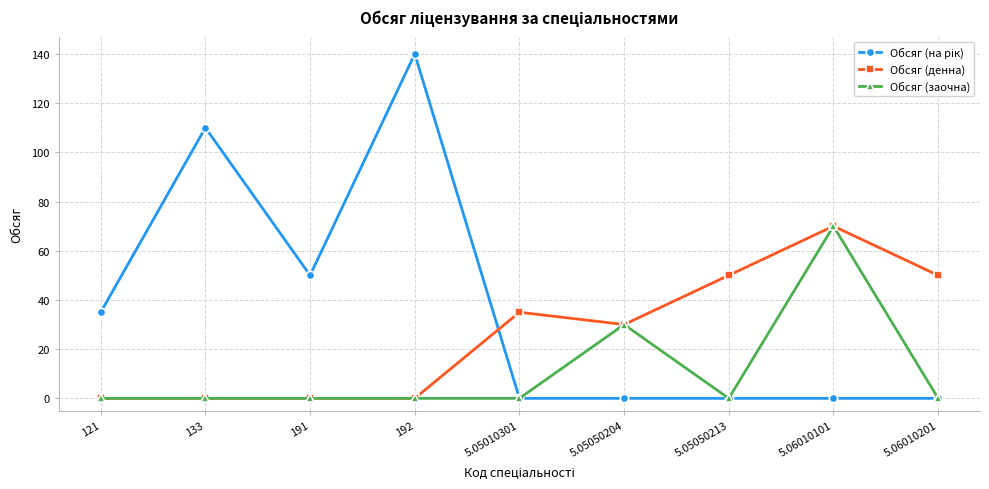

What position from the right is 5.05050213?

3